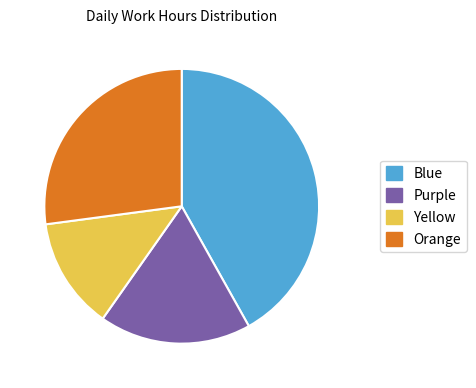

How many slices are in this pie chart?

4